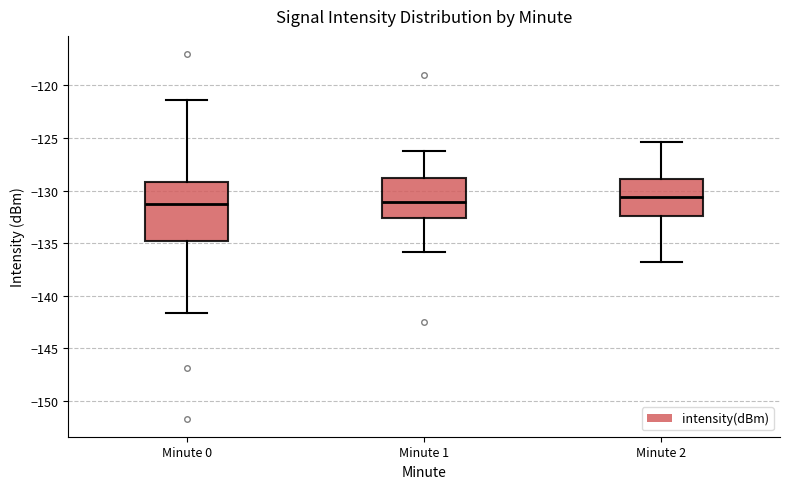

Which box is the tallest, from its lower edge to its upper edge?

Minute 0